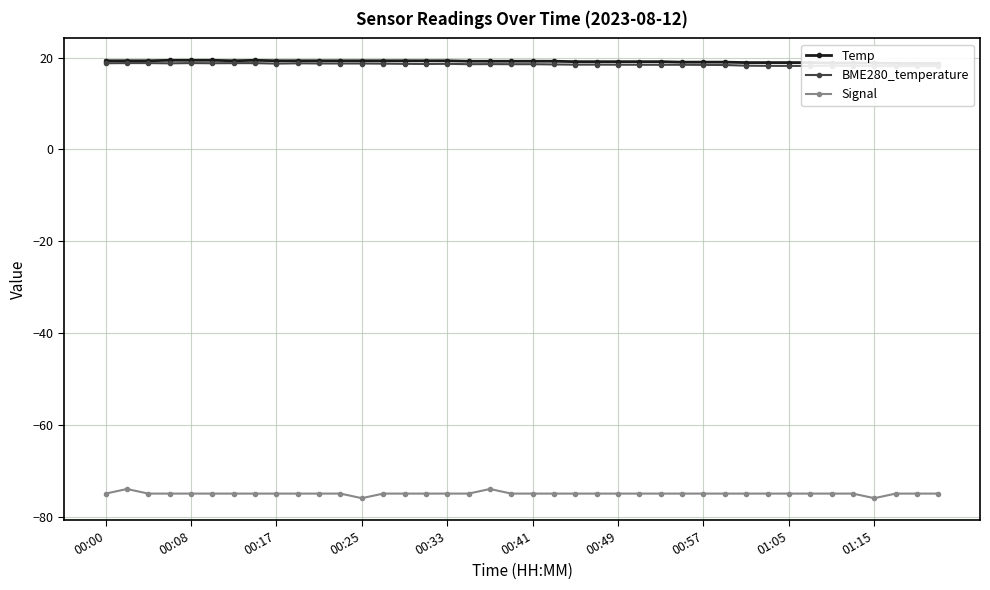

What is the maximum value for Signal?

-74